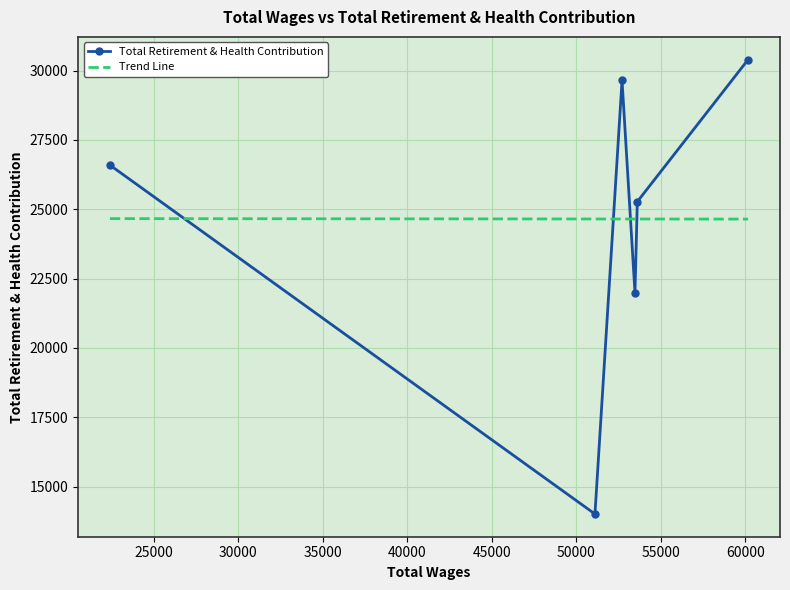

Which label corresponds to the largest value in the chart?

60167.0